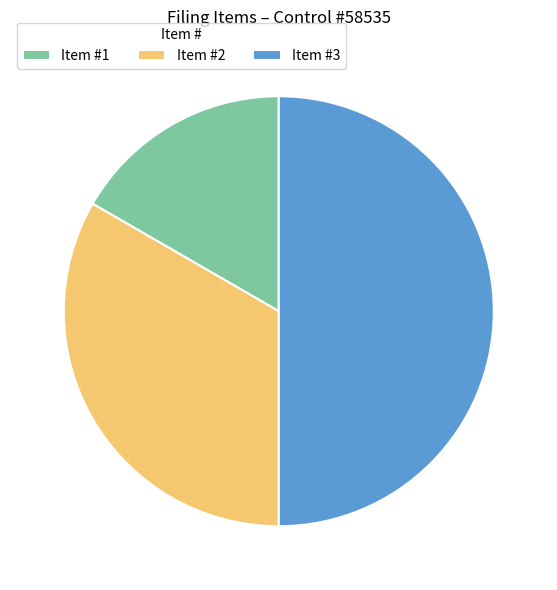

Count the number of slices in the pie.

3